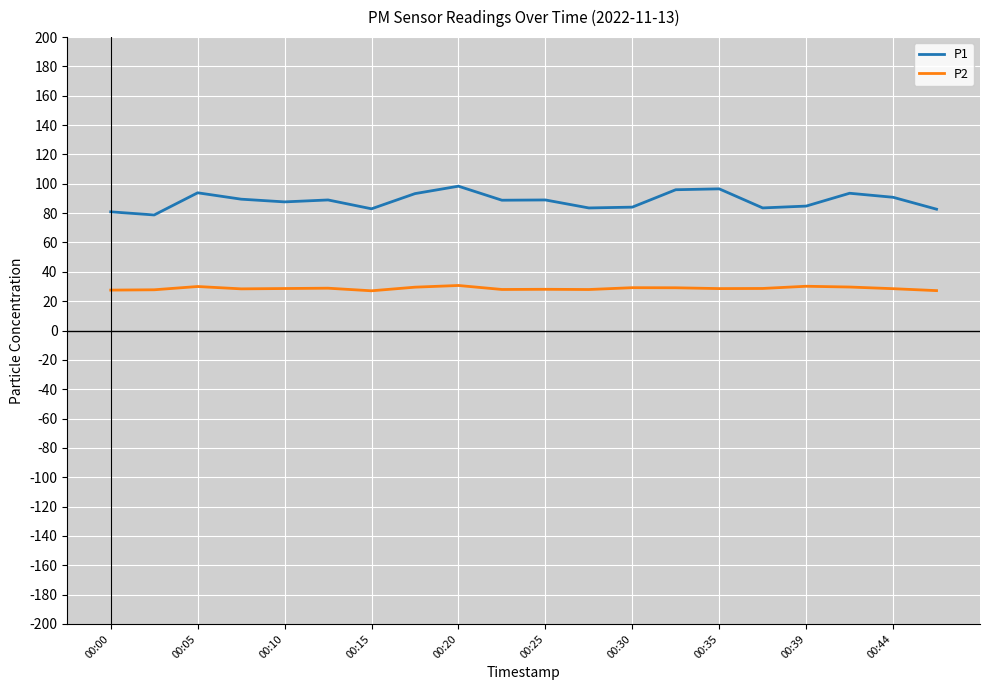

Which series has the largest total across all categories?

P1